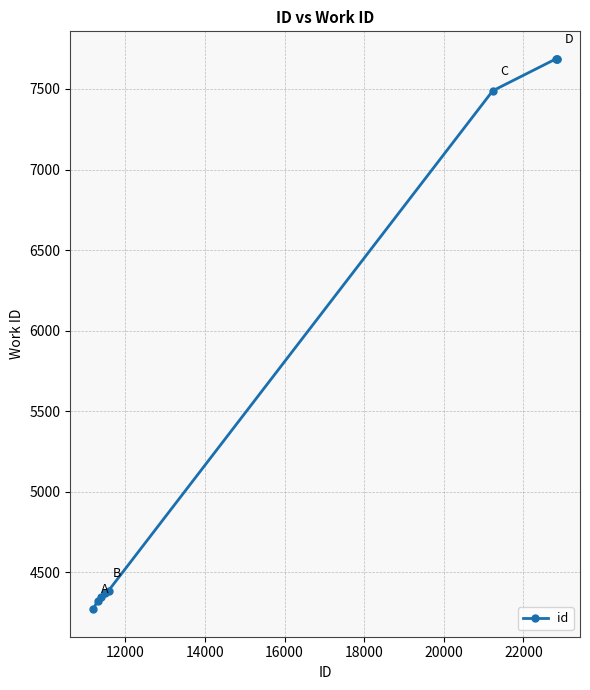

How many series are shown in this chart?

1